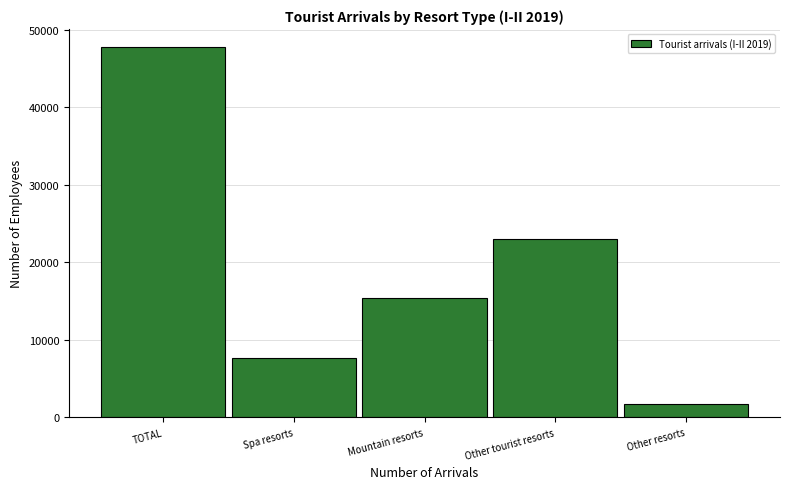

Reading right to left, transcribe all the data shown in this chart.

Other resorts=1703	Other tourist resorts=23014	Mountain resorts=15378	Spa resorts=7637	TOTAL=47732